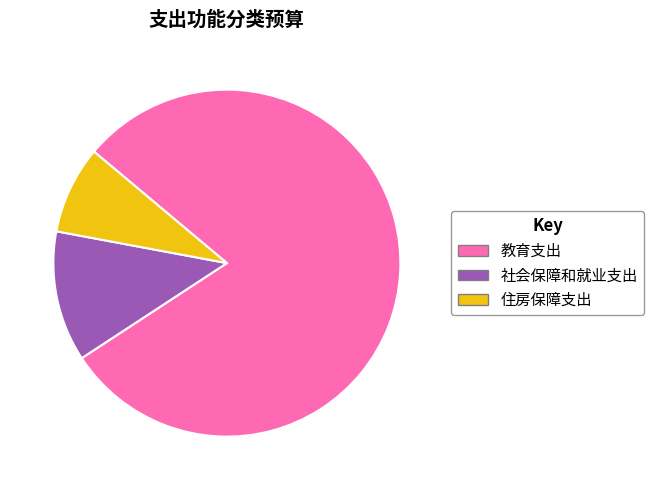

How many slices are in this pie chart?

3